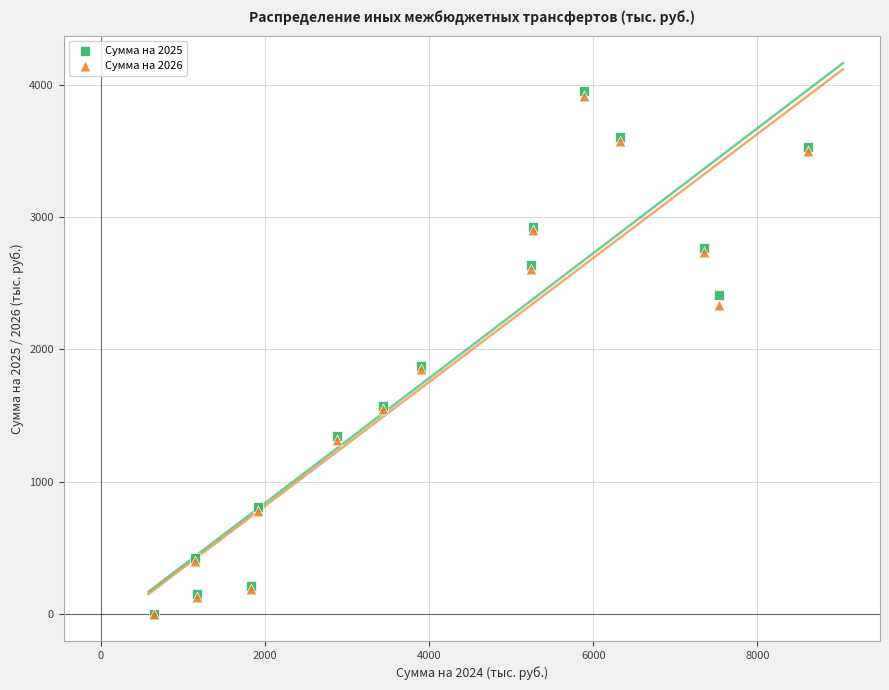

Which series reaches the maximum Y coordinate?

Сумма на 2025